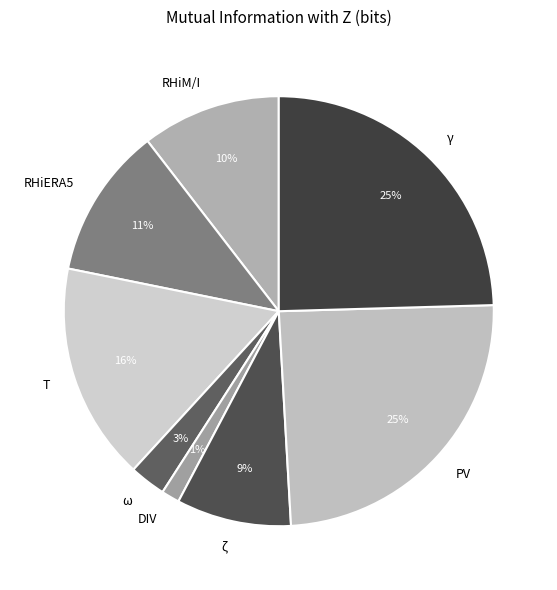

How many segments does this pie chart have?

8